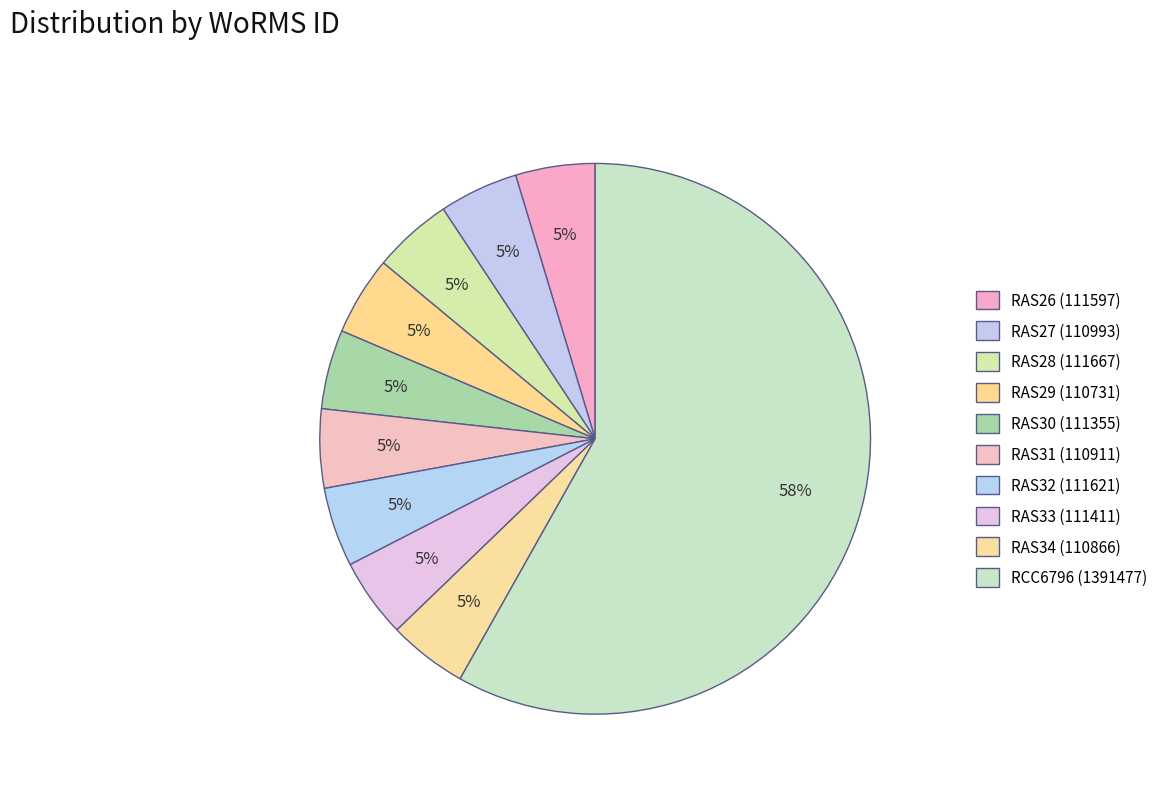

To the nearest percent, what is the average slice percentage?

10%